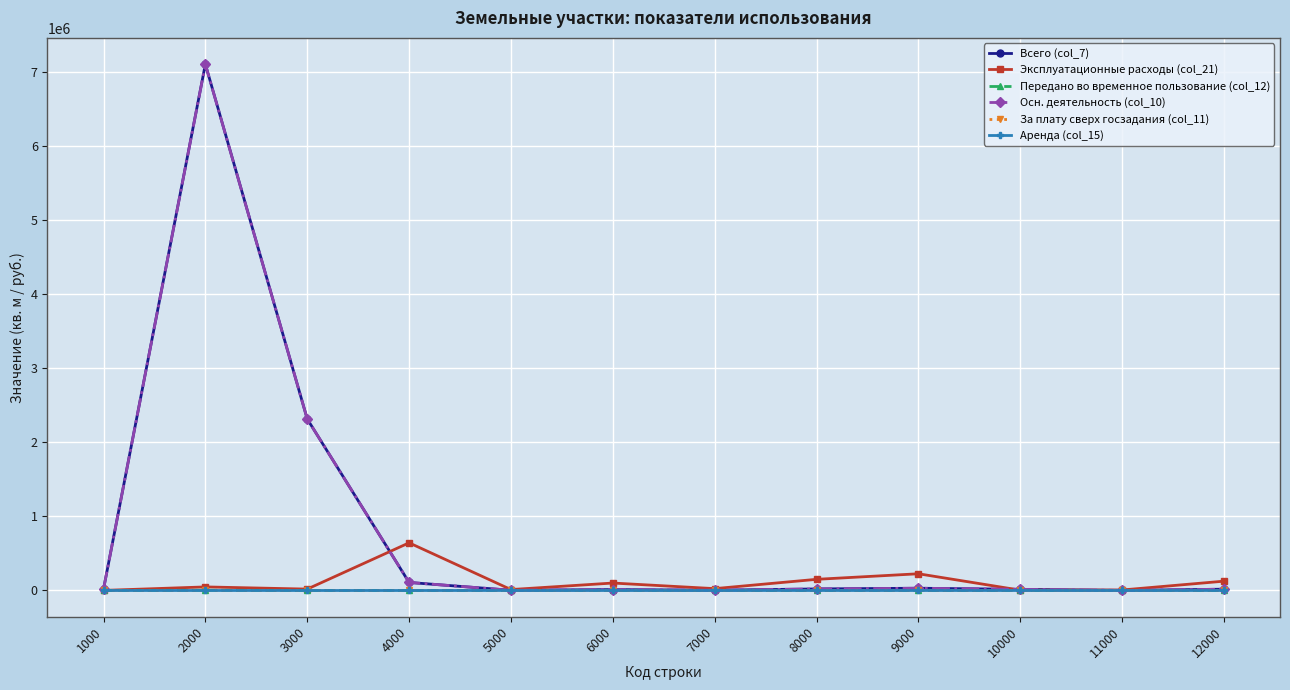

What are all the series names shown in the legend?

Всего (col_7), Эксплуатационные расходы (col_21), Передано во временное пользование (col_12), Осн. деятельность (col_10), За плату сверх госзадания (col_11), Аренда (col_15)